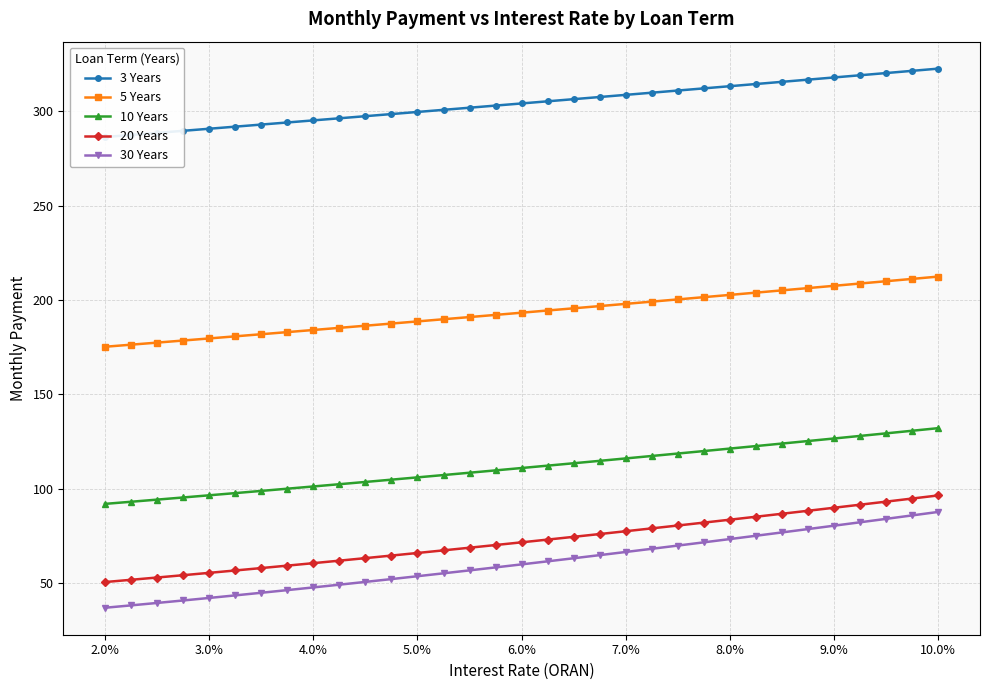

At how many categories does at least one series exceed 173?

33